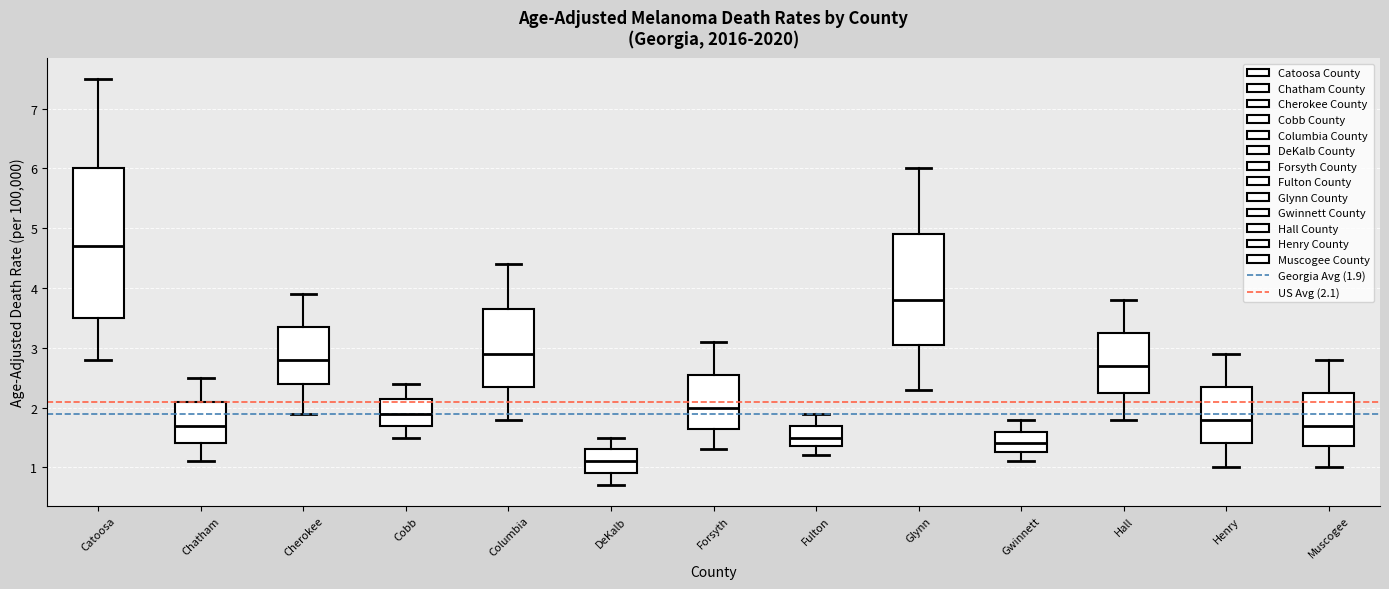

Which box has the highest median line?

Catoosa